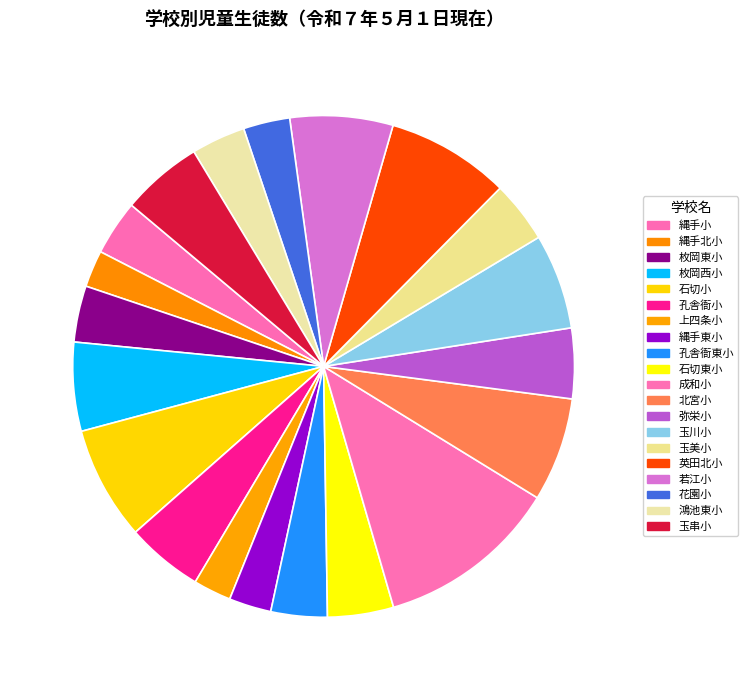

Between 枚岡西小 and 枚岡東小, which is larger?

枚岡西小